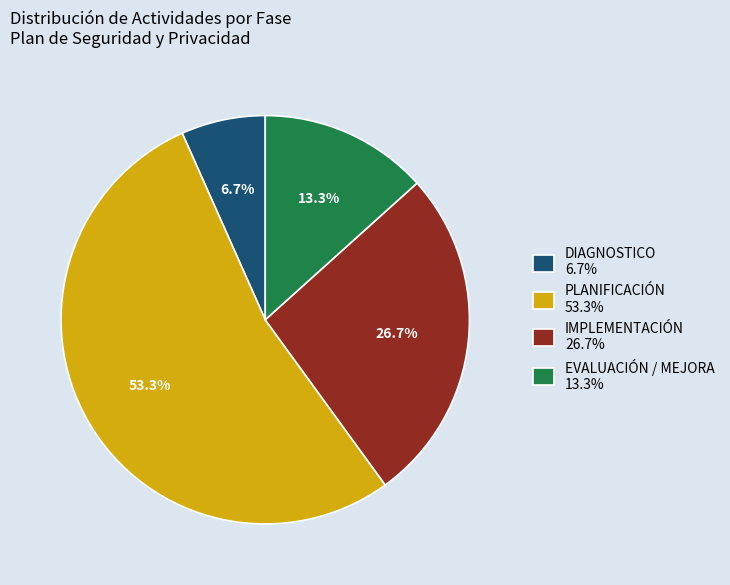

Is there any slice that represents more than half of the pie?

Yes